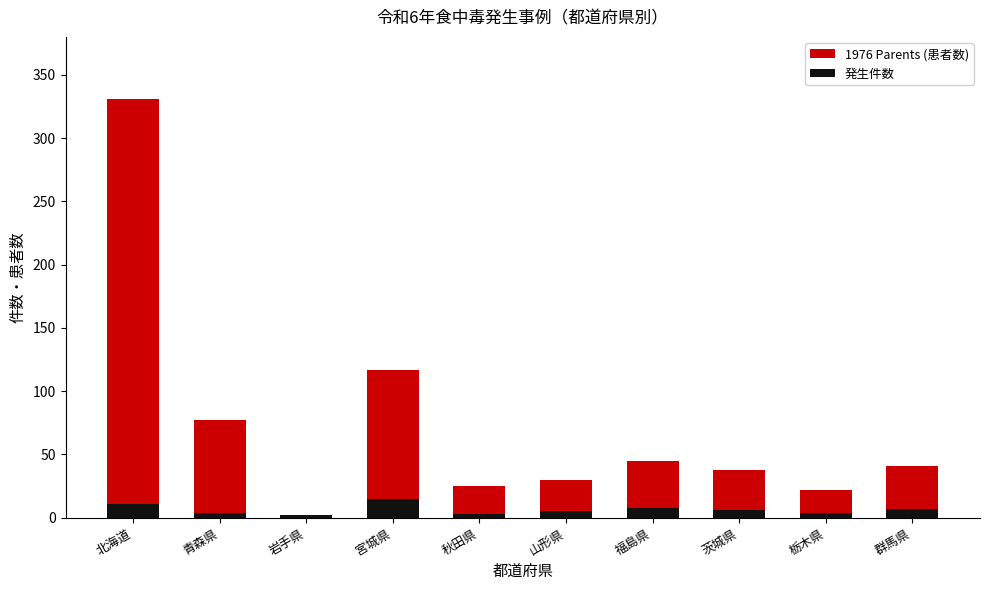

How many bars are there in each group?

2